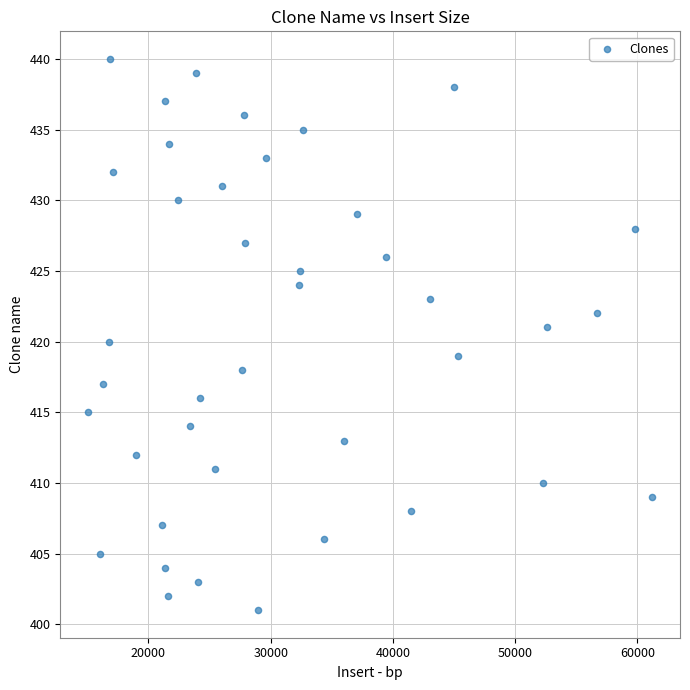

What is the range of Y values (max minus min)?

39